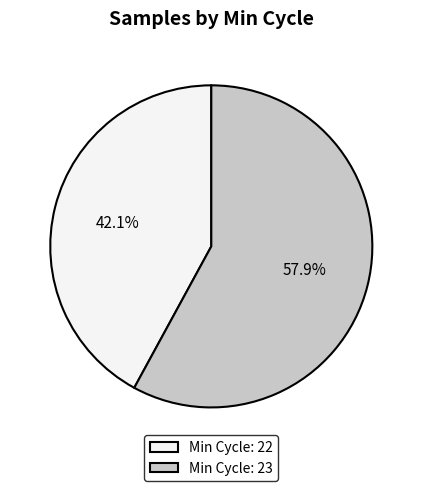

How many segments does this pie chart have?

2